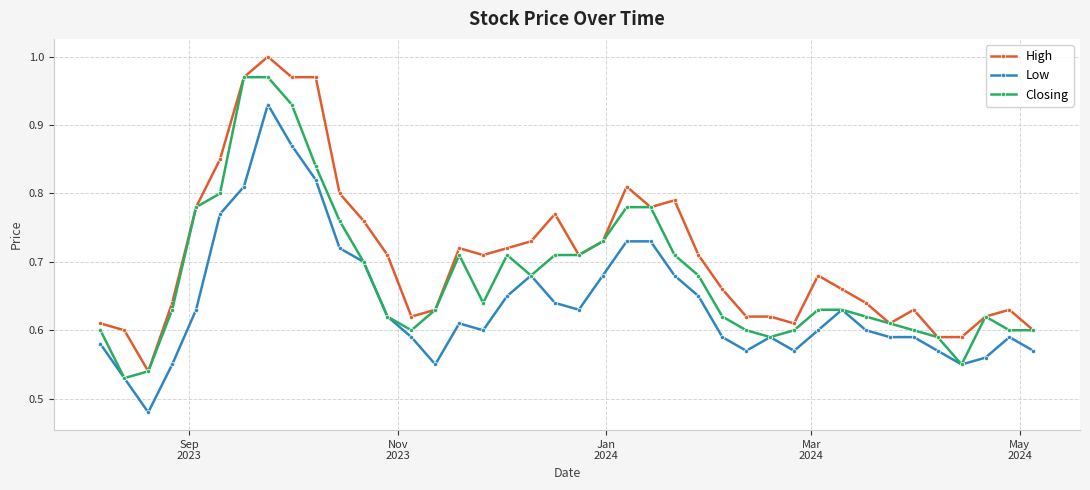

True or false: High and Low intersect in this chart.

False